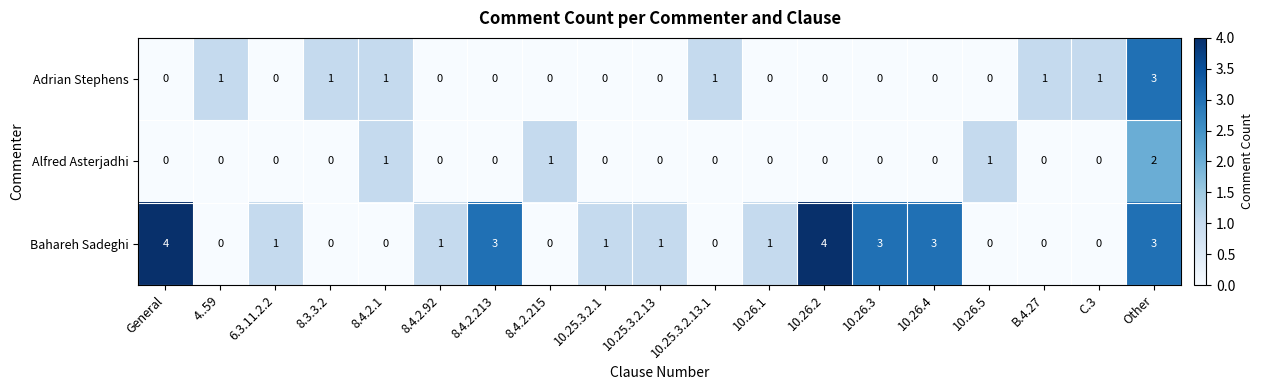

How many Bahareh Sadeghi values are between 0 and 3?

17